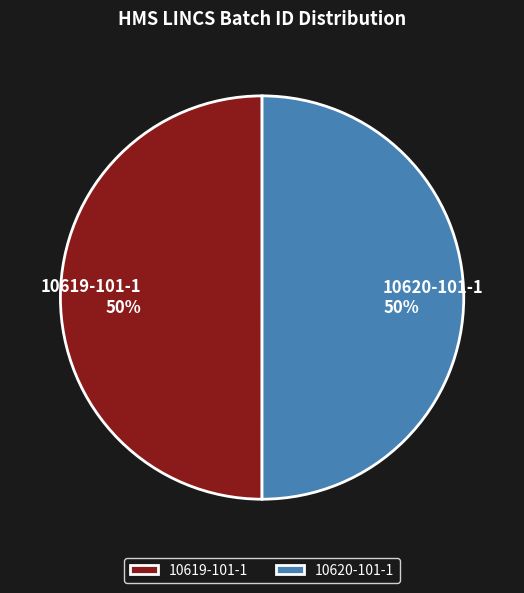

Is the sum of 10620-101-1 and 10619-101-1 greater than half?

Yes